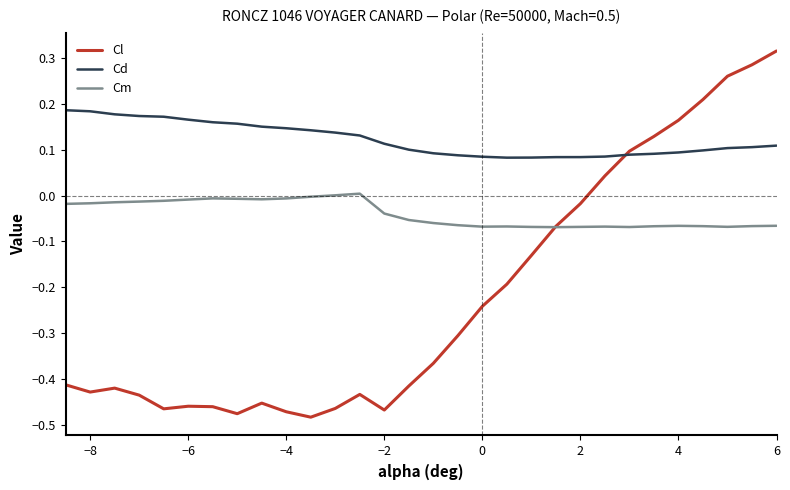

Which series has the largest total across all categories?

Cd